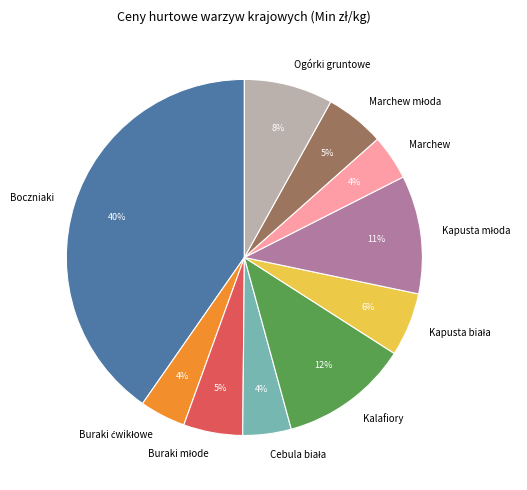

How many segments does this pie chart have?

10